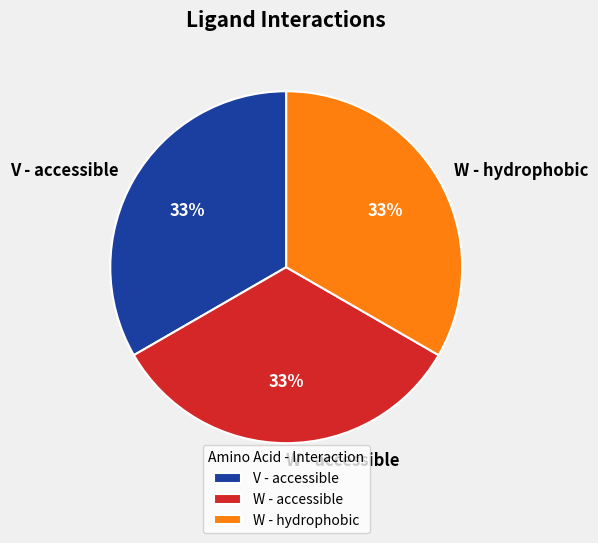

How many slices are in this pie chart?

3